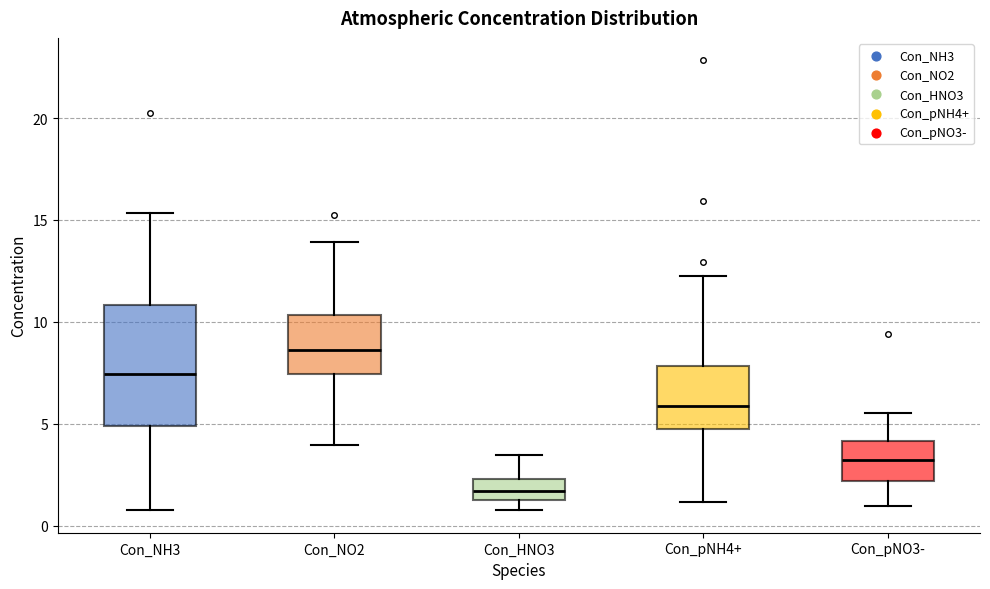

Which box's median line is the lowest?

Con_HNO3